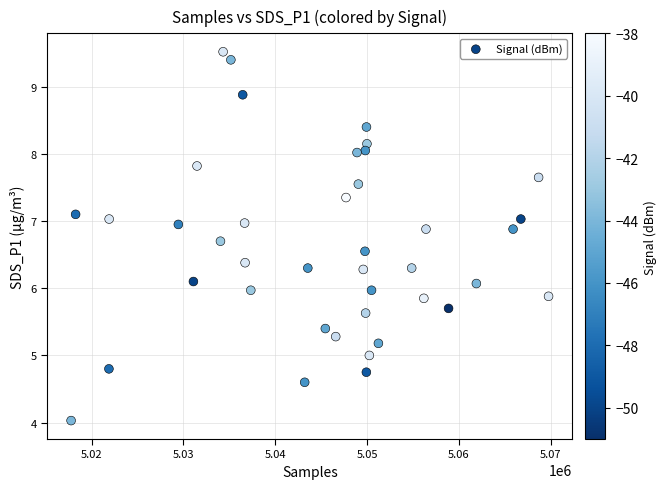

What is the range of Y values (max minus min)?

5.5